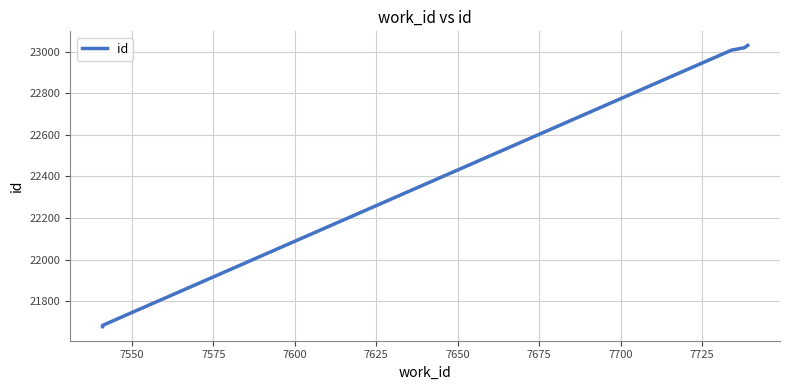

What is the maximum value shown in the chart?

23030